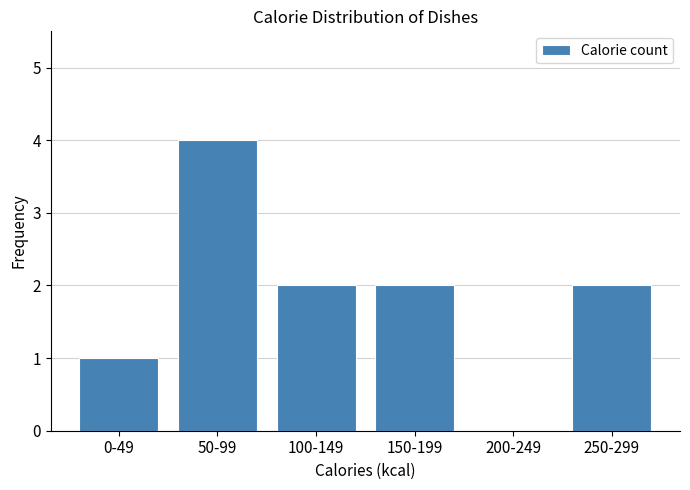

Reading right to left, transcribe all the data shown in this chart.

250-299=2	200-249=0	150-199=2	100-149=2	50-99=4	0-49=1